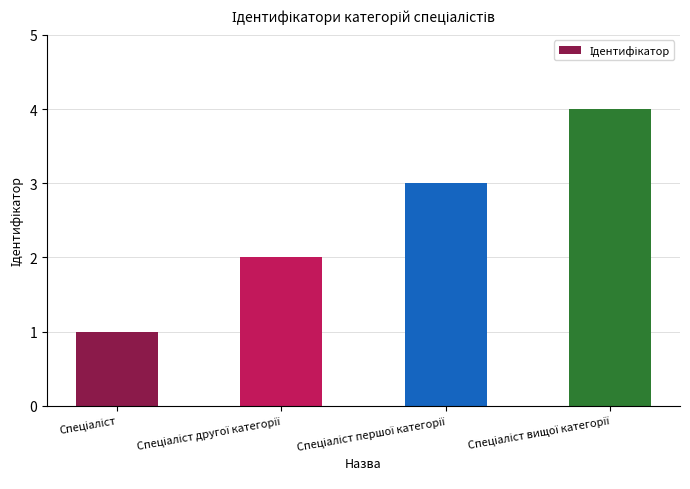

What is the sum of all values?

10